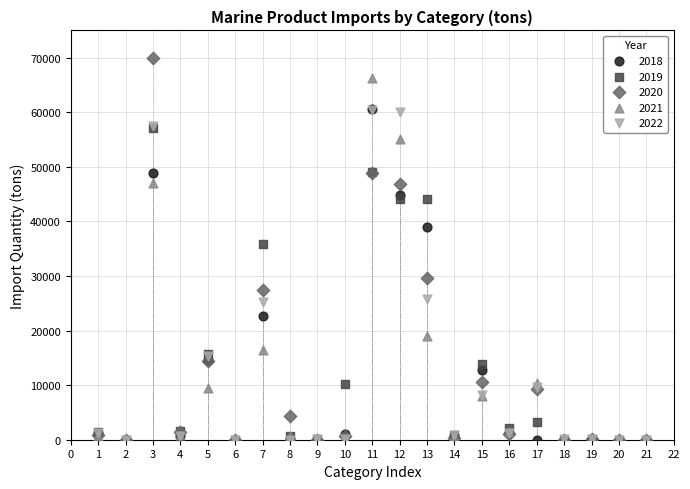

Which series has the largest Y range (max minus min)?

2020